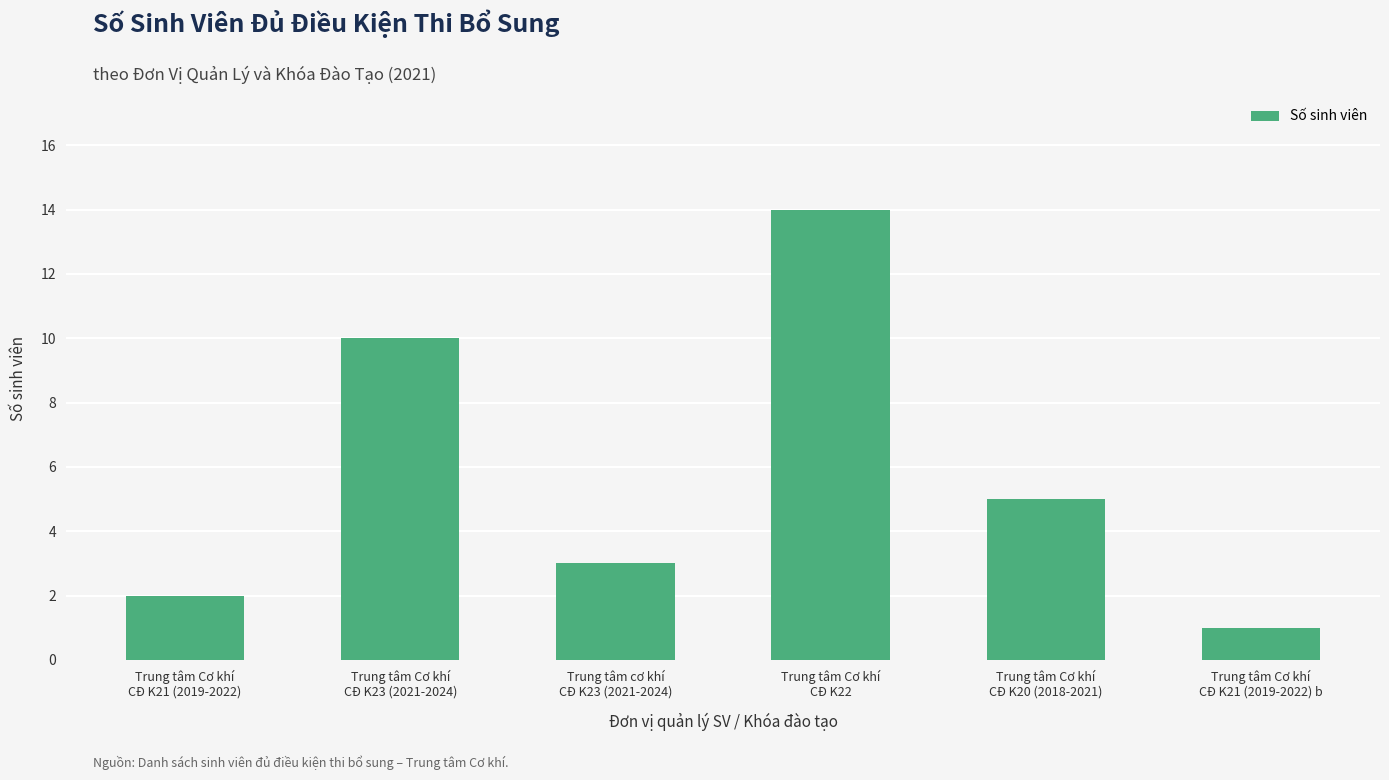

How many series are shown in this chart?

1